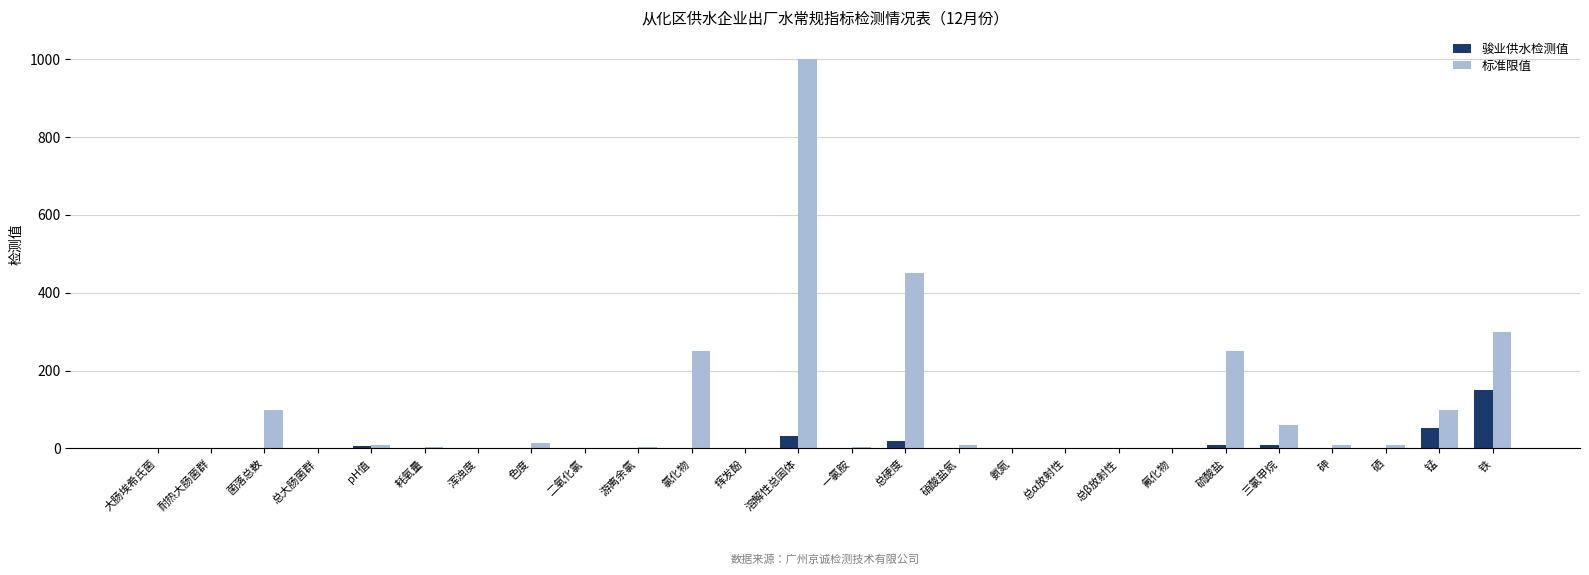

How many groups of bars are there?

26